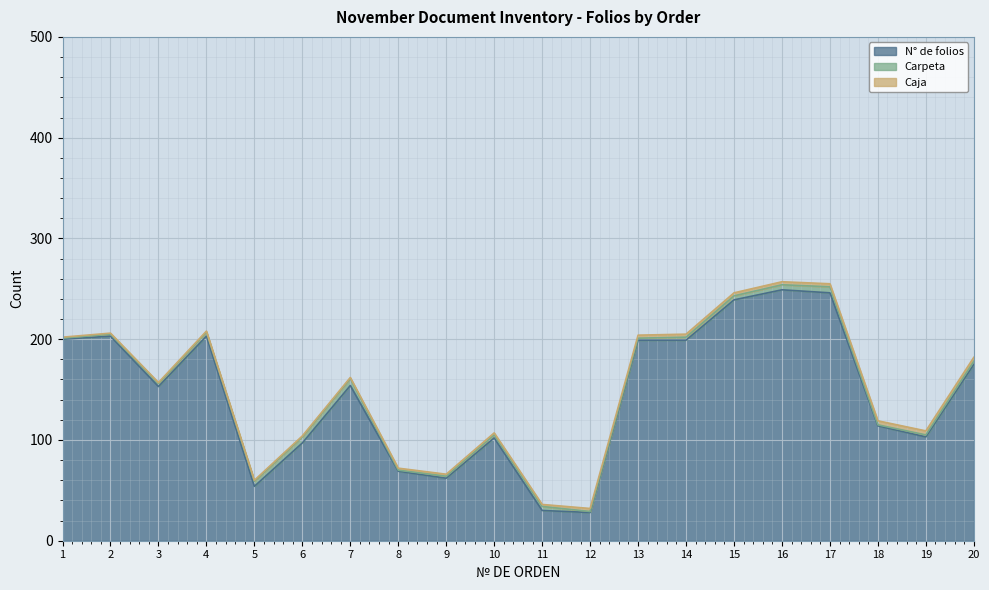

How many Carpeta values are between 2 and 5?

13